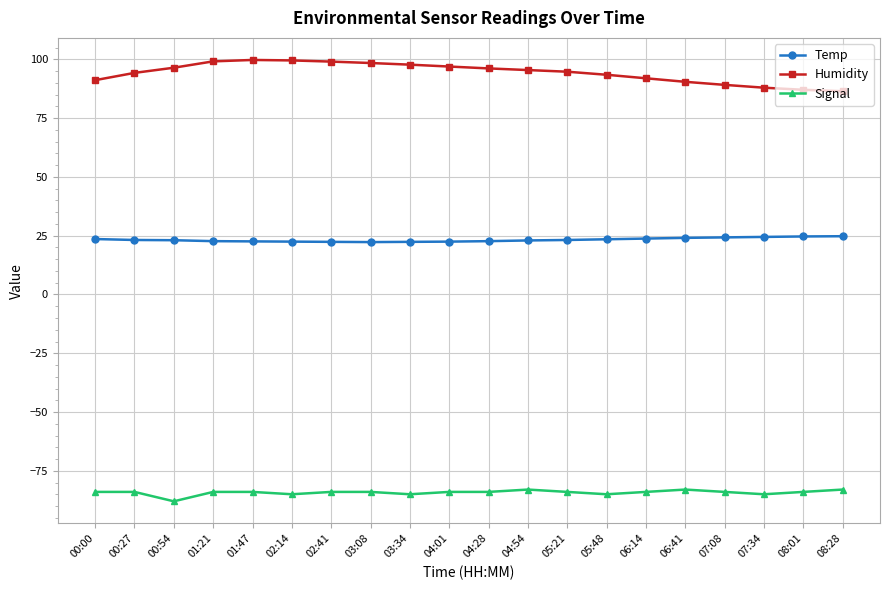

What is the lowest value of the Humidity series?

86.5